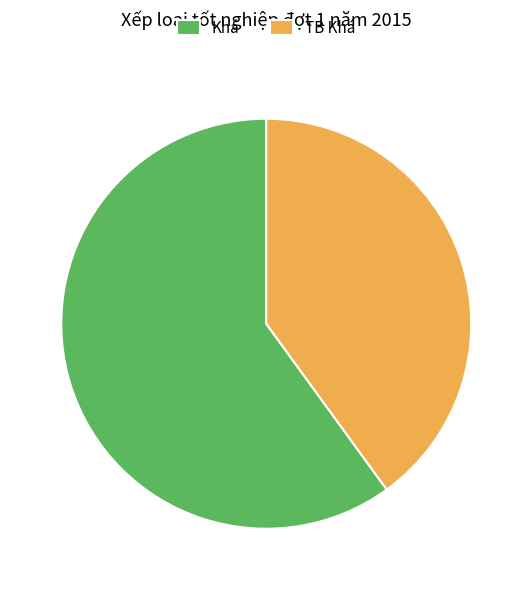

Rank the categories by value from lowest to highest.

TB Khá, Khá